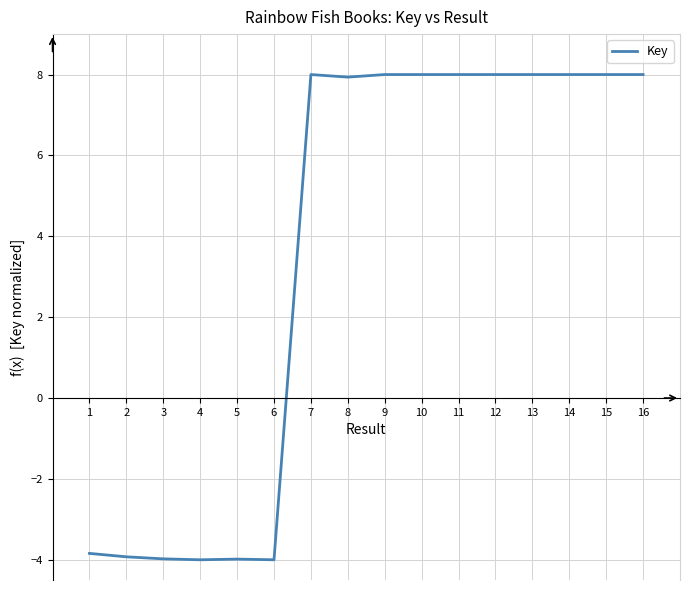

Is it true that the value at 11 is 12.9?

False